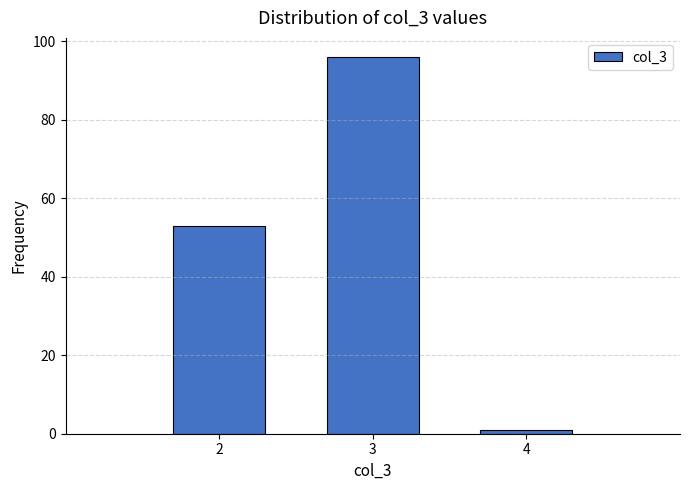

Reading right to left, transcribe all the data shown in this chart.

1	96	53